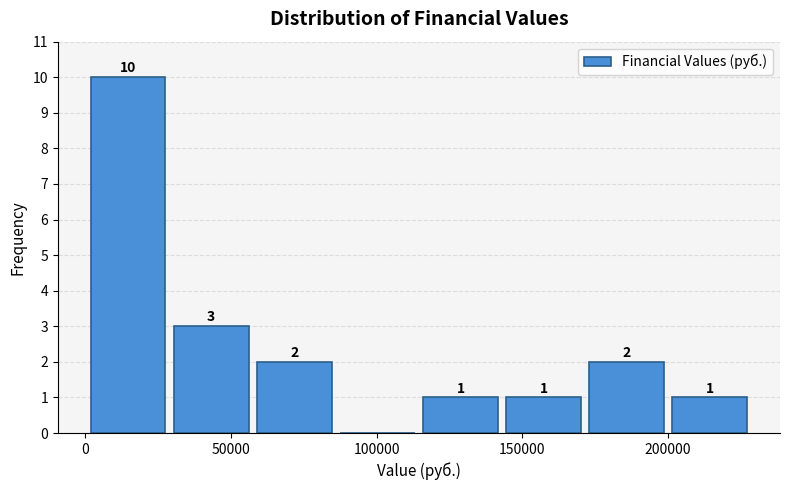

Which range on the x-axis has the tallest bar?

0 to 30000